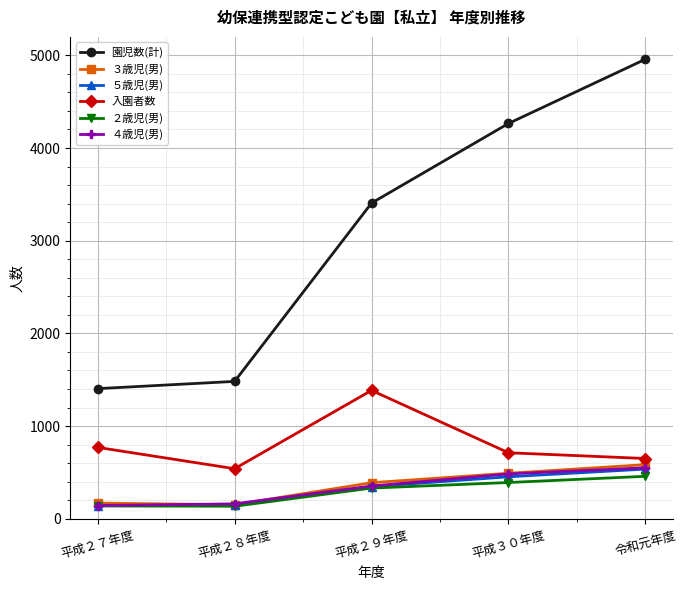

Is the value of ２歳児(男) at 平成２８年度 greater than the value of ４歳児(男) at 平成３０年度?

No